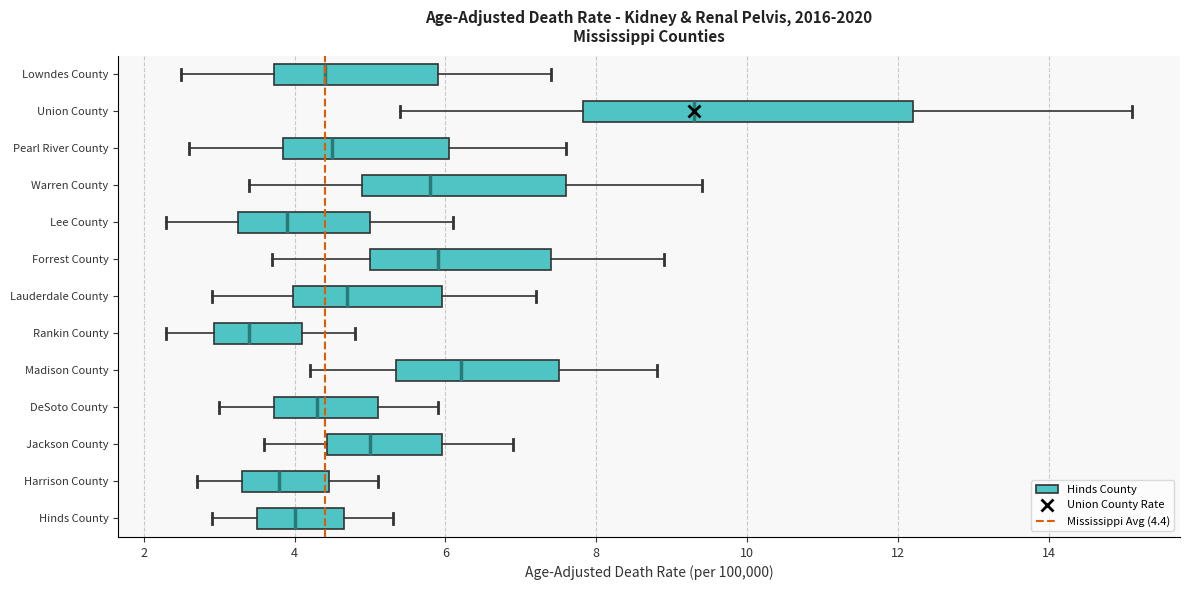

Reading bottom to top, transcribe this box plot: for each box, give where its median line is, the range the box spans, and where its two whiskers end, as read against the x-axis. The values are not printed on the chart, so give them approximately, as read against the axis.

Hinds County: median 4.0, box 3.6 to 4.6, whiskers 3.0 to 5.4
Harrison County: median 3.8, box 3.4 to 4.4, whiskers 2.8 to 5.2
Jackson County: median 5.0, box 4.4 to 6.0, whiskers 3.6 to 7.0
DeSoto County: median 4.4, box 3.8 to 5.2, whiskers 3.0 to 6.0
Madison County: median 6.2, box 5.4 to 7.6, whiskers 4.2 to 8.8
Rankin County: median 3.4, box 3.0 to 4.2, whiskers 2.4 to 4.8
Lauderdale County: median 4.8, box 4.0 to 6.0, whiskers 3.0 to 7.2
Forrest County: median 6.0, box 5.0 to 7.4, whiskers 3.8 to 9.0
Lee County: median 4.0, box 3.2 to 5.0, whiskers 2.4 to 6.2
Warren County: median 5.8, box 5.0 to 7.6, whiskers 3.4 to 9.4
Pearl River County: median 4.6, box 3.8 to 6.0, whiskers 2.6 to 7.6
Union County: median 9.4, box 7.8 to 12.2, whiskers 5.4 to 15.2
Lowndes County: median 4.4, box 3.8 to 6.0, whiskers 2.6 to 7.4